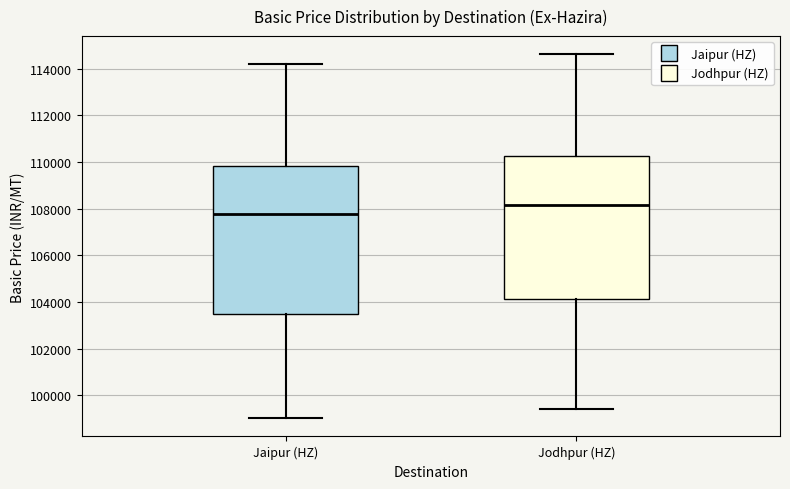

Reading left to right, transcribe this box plot: for each box, give where its median line is, the range the box spans, and where its two whiskers end, as read against the y-axis. The values are not printed on the chart, so give them approximately, as read against the axis.

Jaipur (HZ): median 107800, box 103400 to 109800, whiskers 99000 to 114200
Jodhpur (HZ): median 108200, box 104200 to 110200, whiskers 99400 to 114600